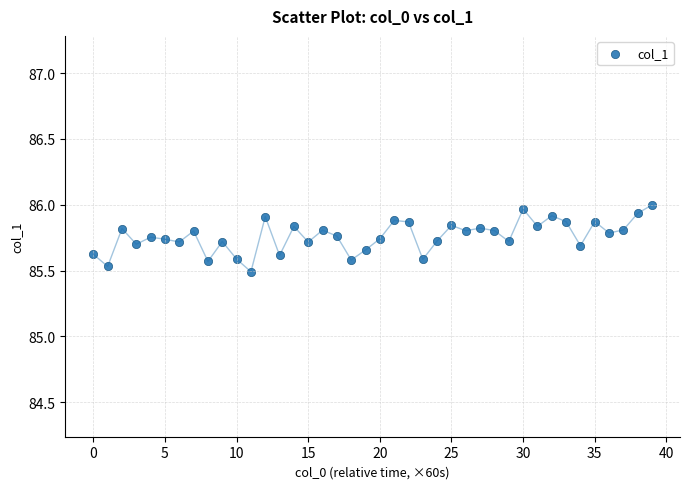

What is the range of Y values (max minus min)?

0.5